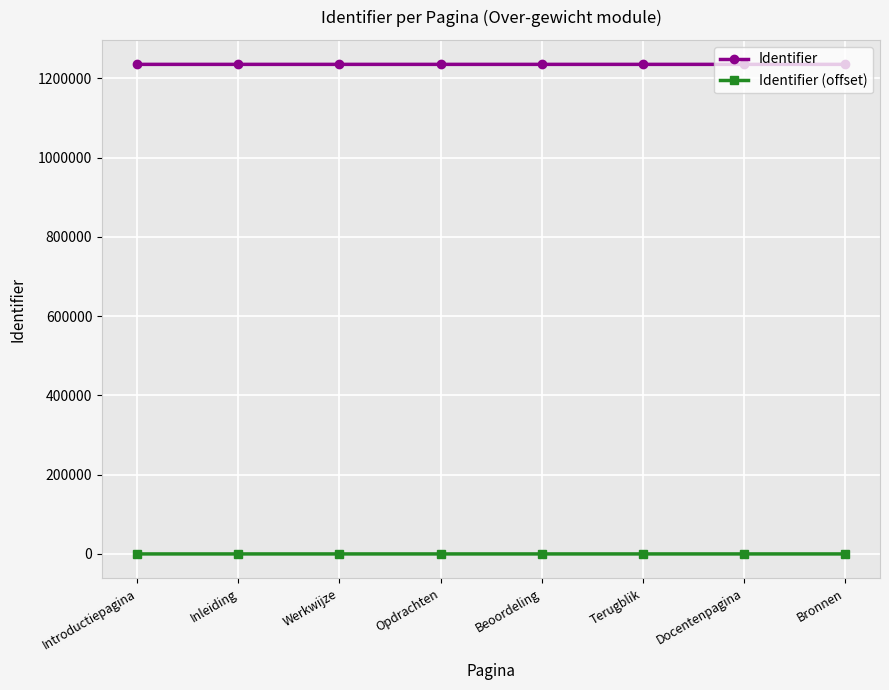

True or false: Identifier (offset) and Identifier intersect in this chart.

False